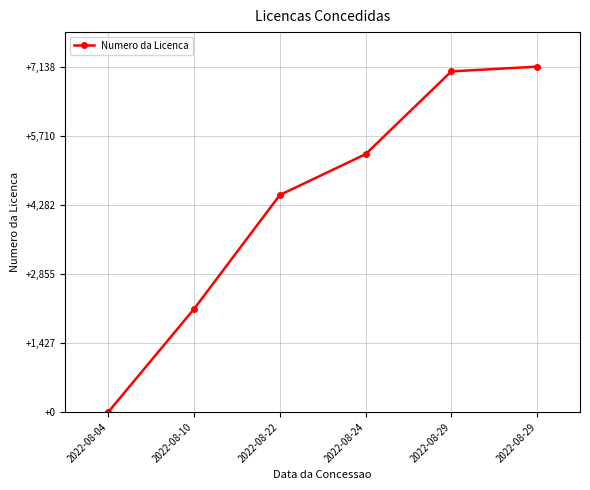

Reading left to right, what are all the values shown in this chart?

0	2130	4485	5329	7040	7138